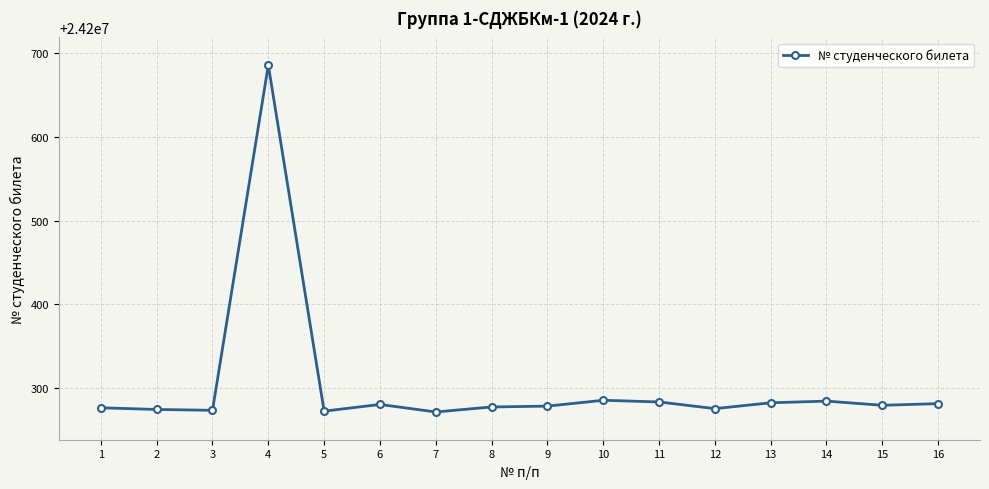

What is the change in value from 1 to 2?

-2